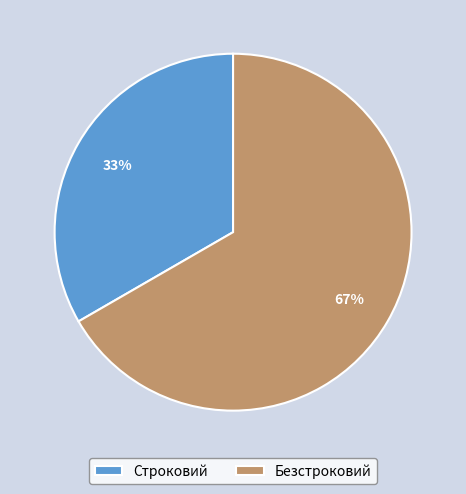

Do Строковий and Безстроковий together represent more than half of the pie?

Yes